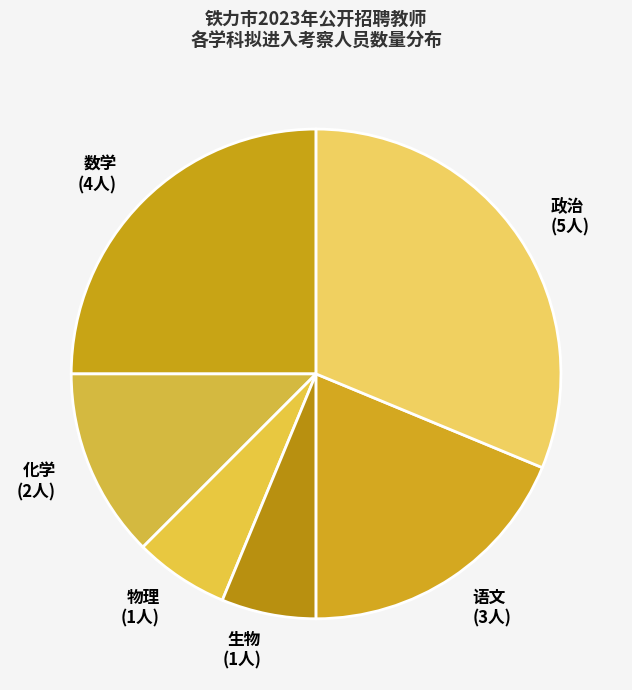

What is the ratio of the value at 物理 (1人) to the value at 语文 (3人)?

0.3